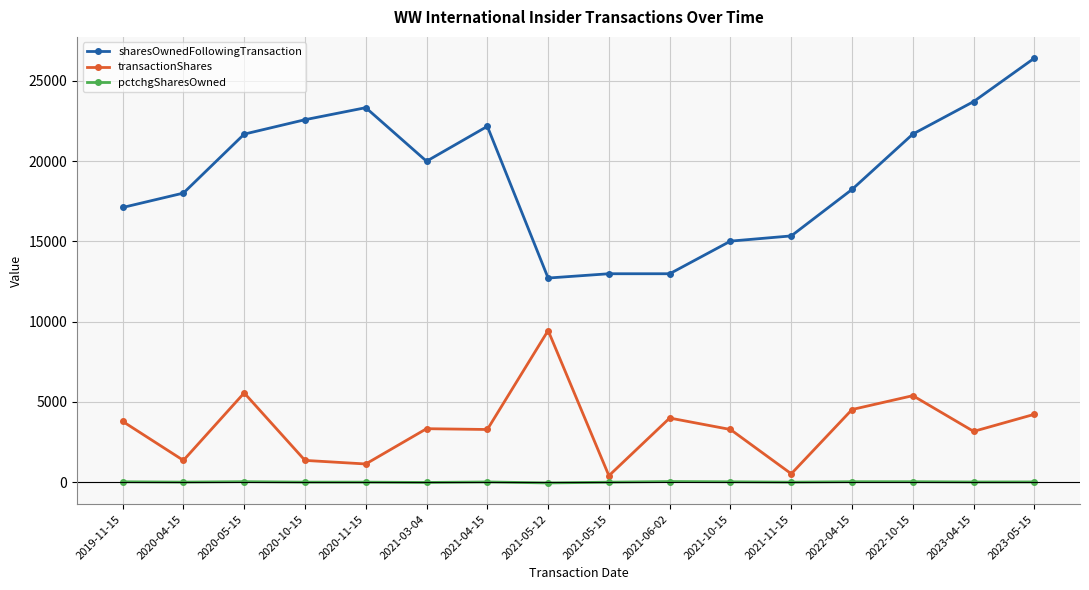

Rank the series by their average value, from highest to lowest.

sharesOwnedFollowingTransaction, transactionShares, pctchgSharesOwned